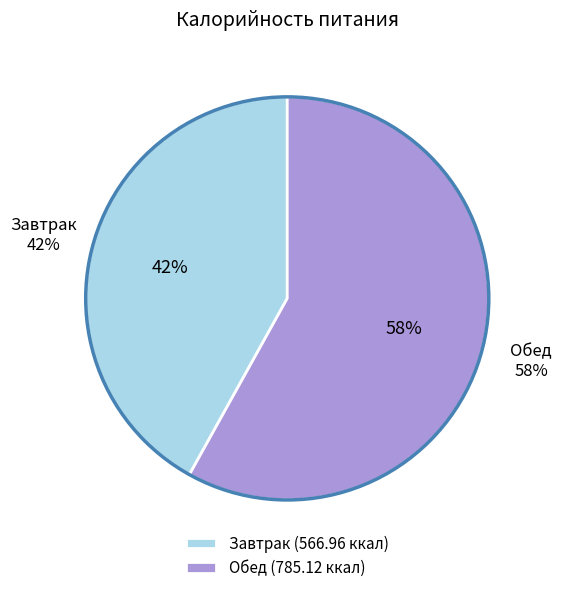

Is the sum of Обед and Завтрак greater than half?

Yes